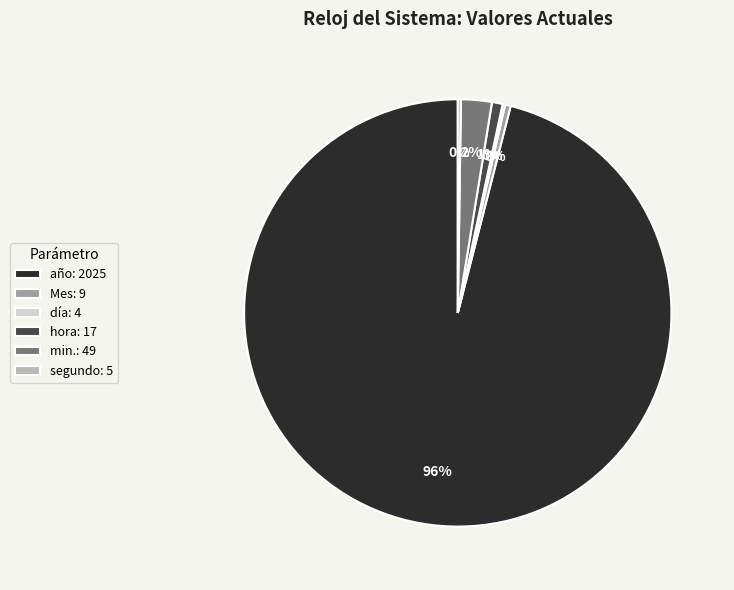

What percentage is the min.: 49 slice, to the nearest percent?

2%